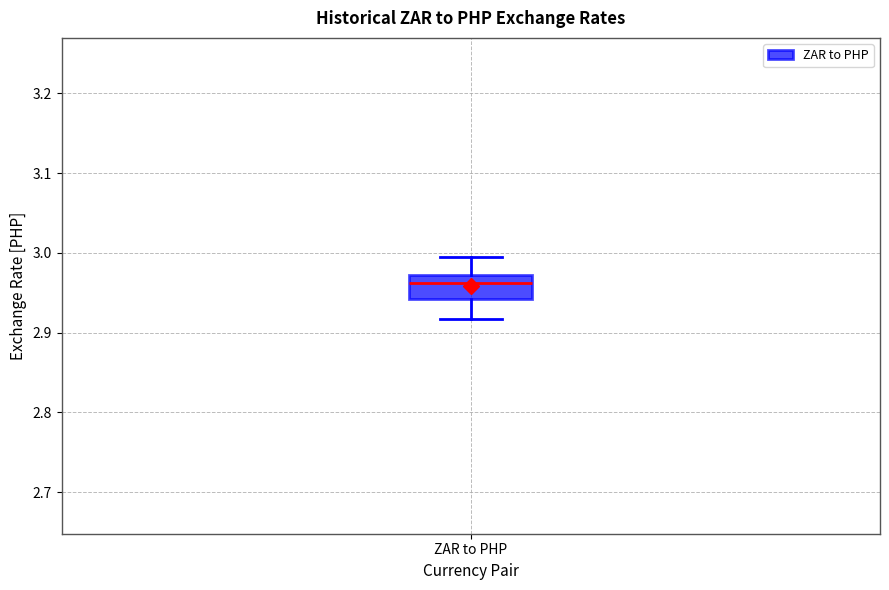

Where is the lower edge of the box for ZAR to PHP on the y-axis? The values are not printed on the chart, so give them approximately, as read against the axis.

2.94